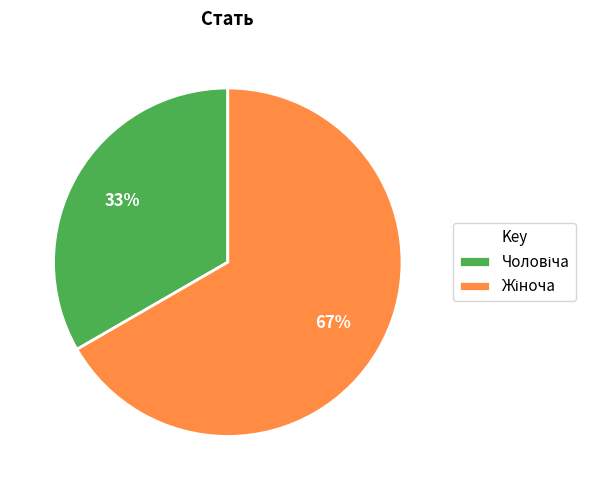

To the nearest percent, what is the average slice percentage?

50%